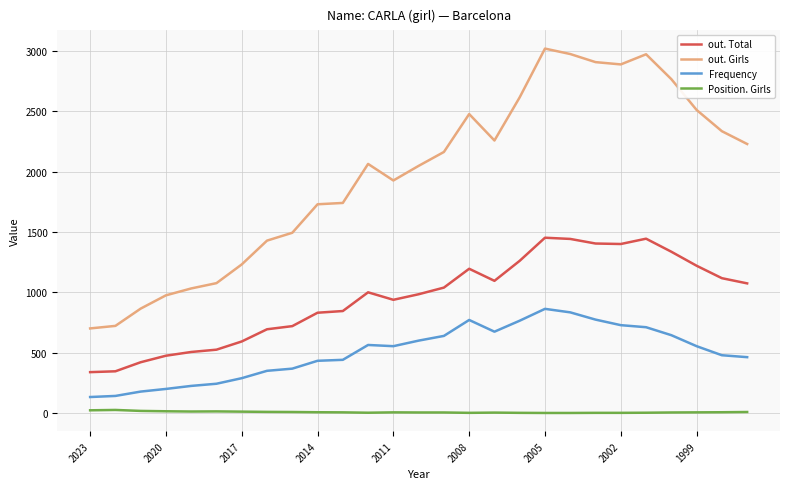

Is this an area chart (filled region under the line)?

No